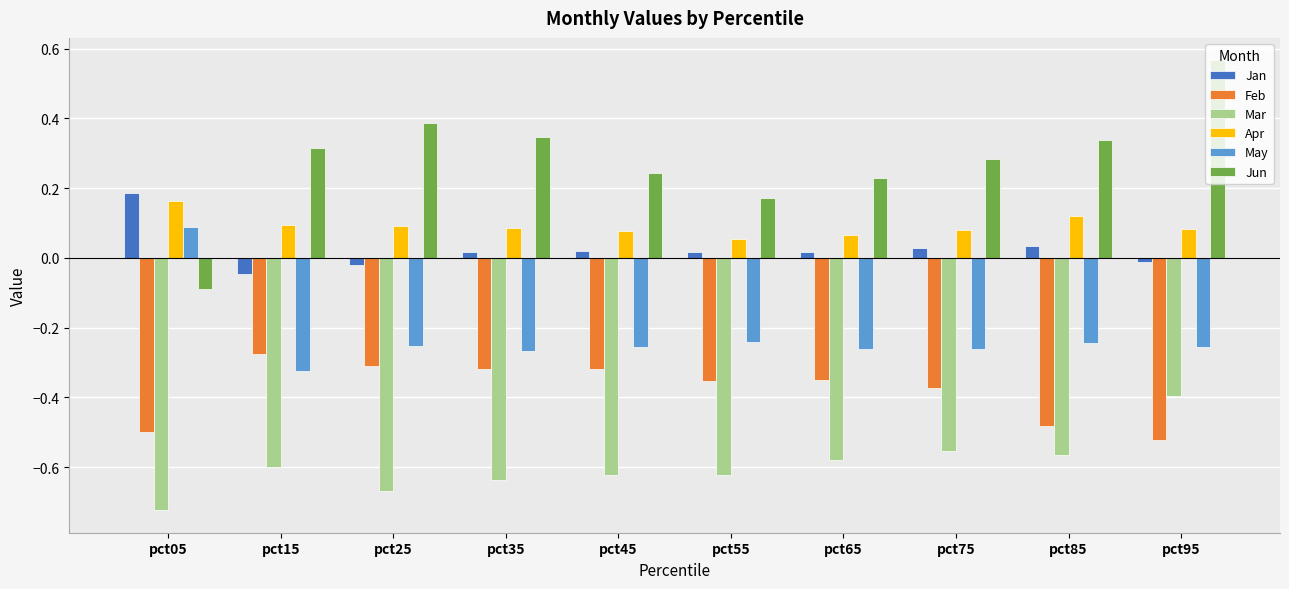

What is the sum of the Feb values at pct85 and pct25?

-0.8